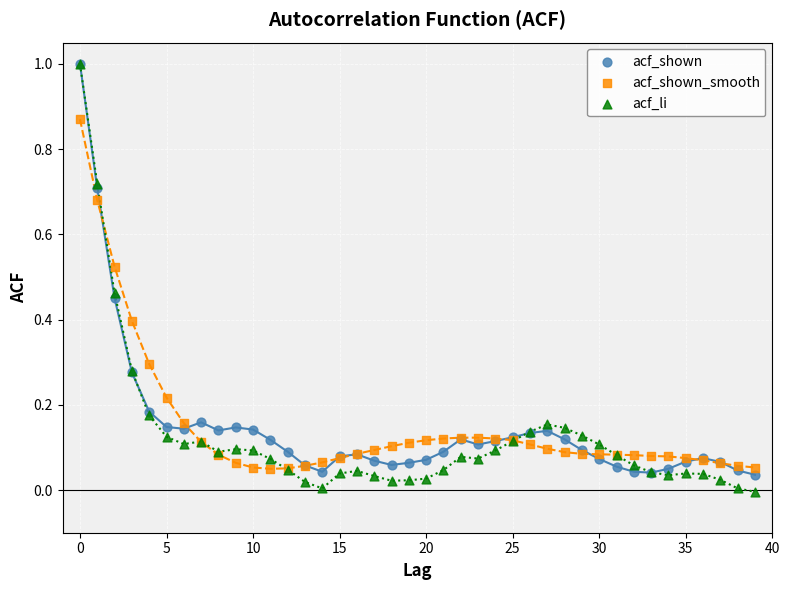

What are all the series names shown in the legend?

acf_shown, acf_shown_smooth, acf_li